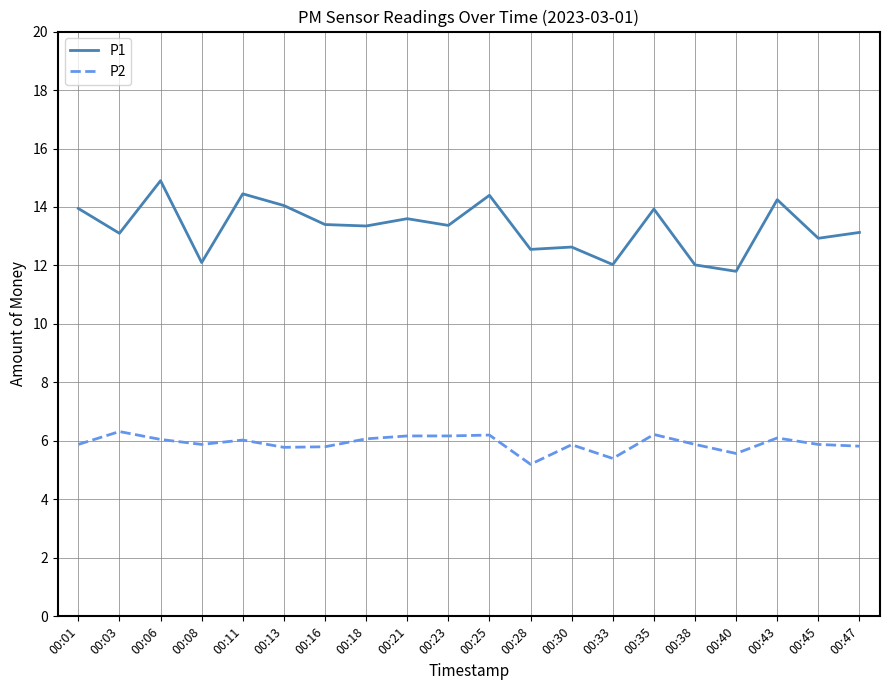

Rank the series by their average value, from lowest to highest.

P2, P1